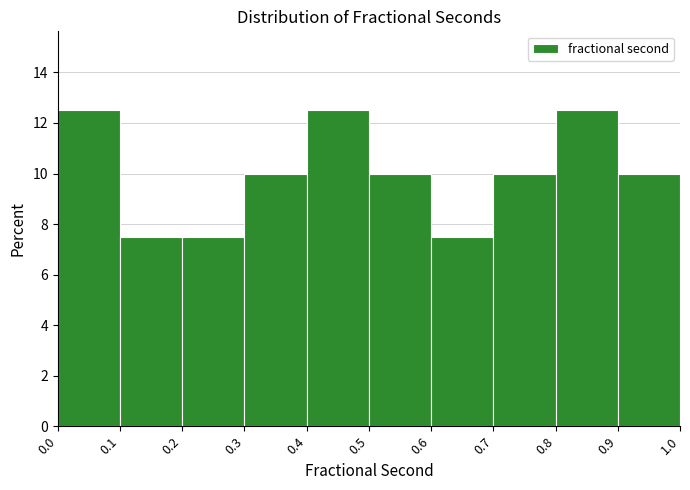

Reading left to right, list every bar in this chart as the range it spans on the x-axis followed by its height. The values are not printed on the chart, so give them approximately, as read against the axis.

0.0 to 0.1: 12.6
0.1 to 0.2: 7.6
0.2 to 0.3: 7.6
0.3 to 0.4: 10.0
0.4 to 0.5: 12.6
0.5 to 0.6: 10.0
0.6 to 0.7: 7.6
0.7 to 0.8: 10.0
0.8 to 0.9: 12.6
0.9 to 1.0: 10.0